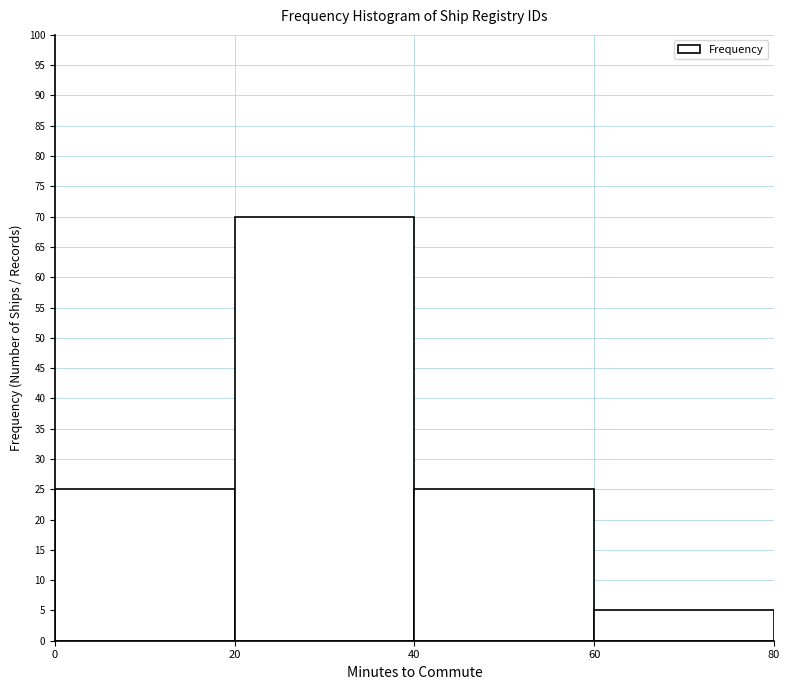

Over which range of the x-axis is the bar tallest?

20 to 40